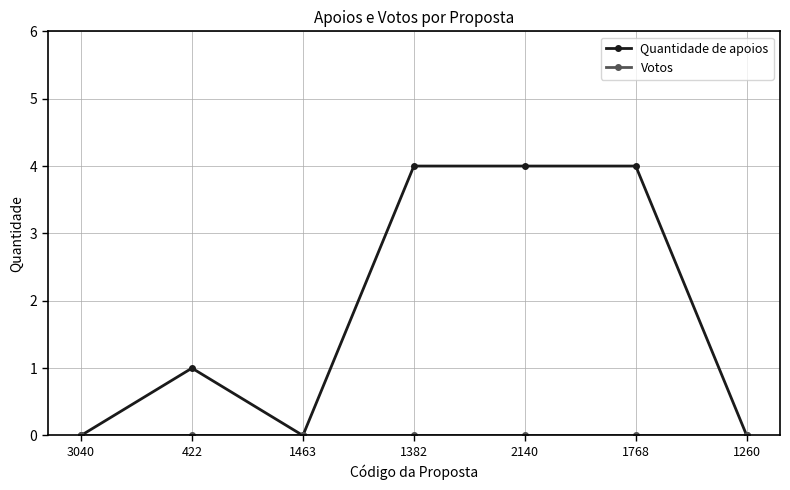

At how many categories does at least one series exceed 3?

3